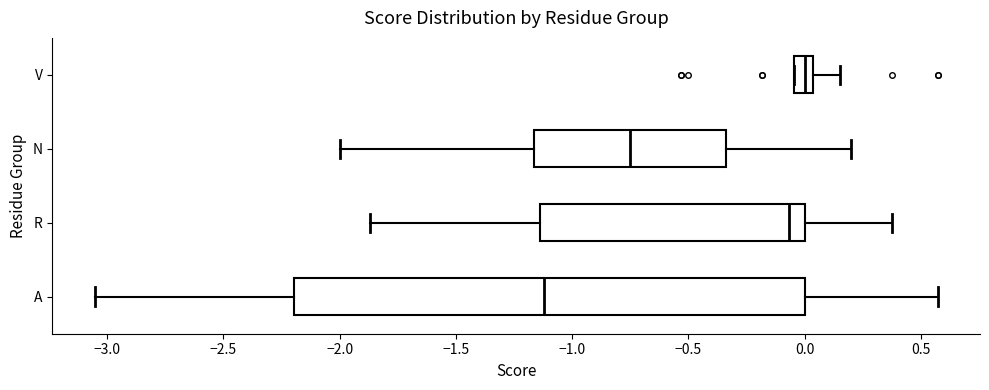

Where does the left whisker of the box for R end on the x-axis? The values are not printed on the chart, so give them approximately, as read against the axis.

-1.85